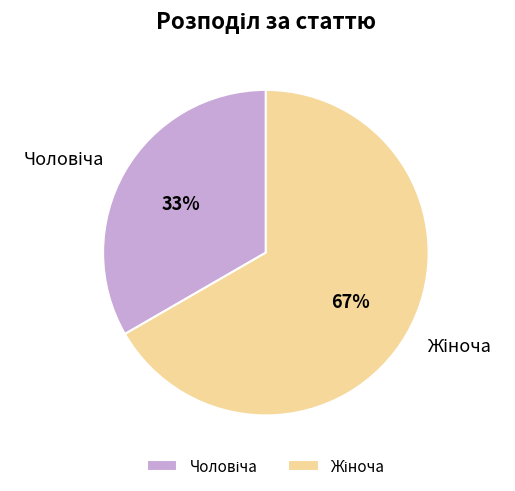

Is there any slice that represents more than half of the pie?

Yes